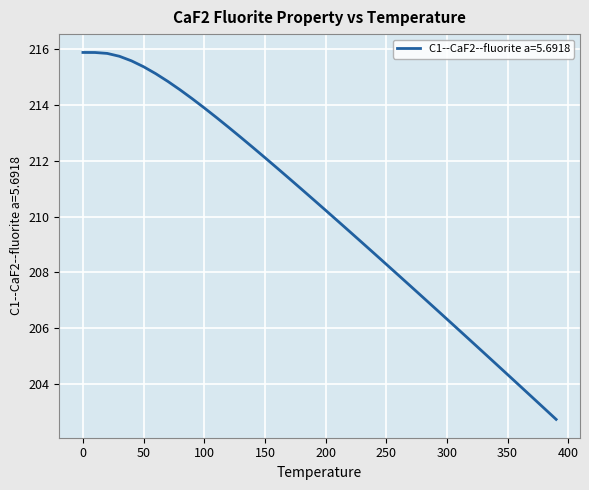

What is the difference between the maximum and minimum values?

13.1